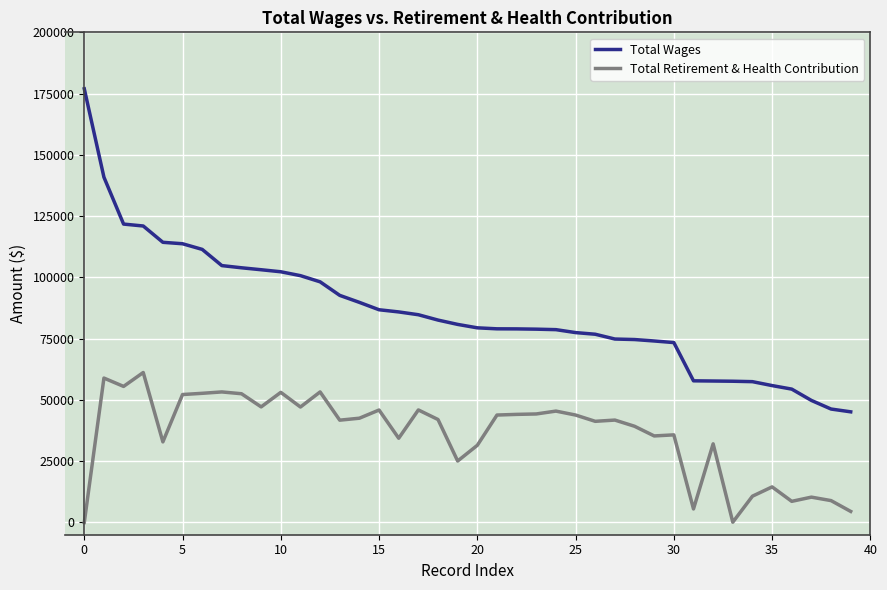

What is the difference between the maximum and minimum values in the Total Wages series?

131813